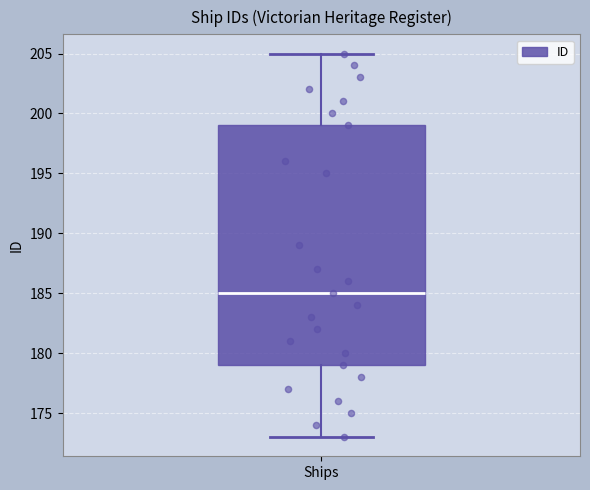

Transcribe this box plot: give where the median line is, the range the box spans, and where the two whiskers end, as read against the y-axis. The values are not printed on the chart, so give them approximately, as read against the axis.

median 185, box 179 to 199, whiskers 173 to 205